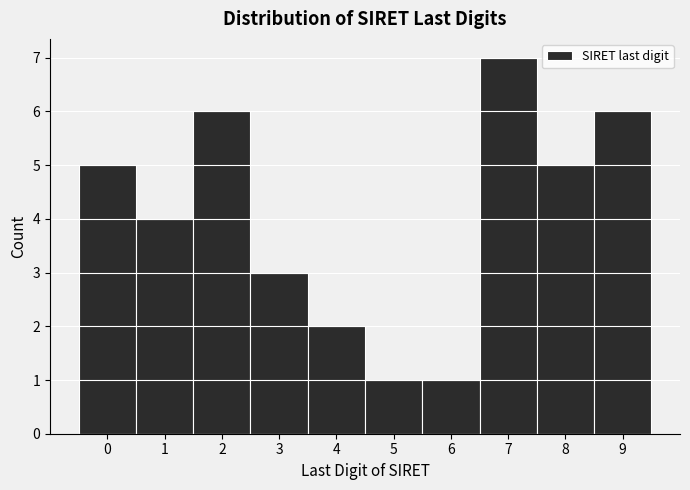

What is the height of the bar covering 7.5 to 8.5 on the x-axis? The values are not printed on the chart, so give them approximately, as read against the axis.

5